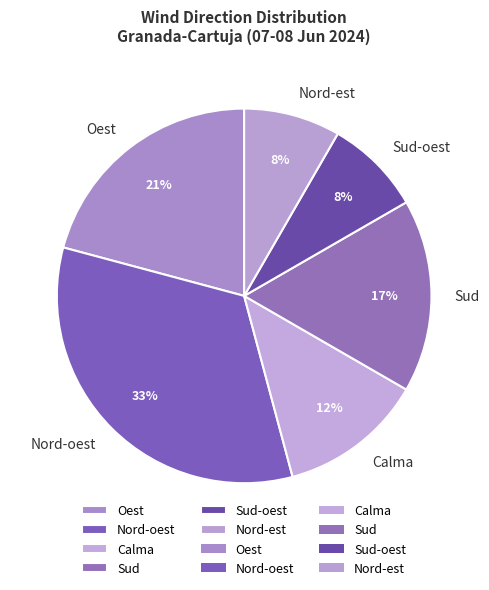

Is it true that Sud-oest is 20% of the pie?

False